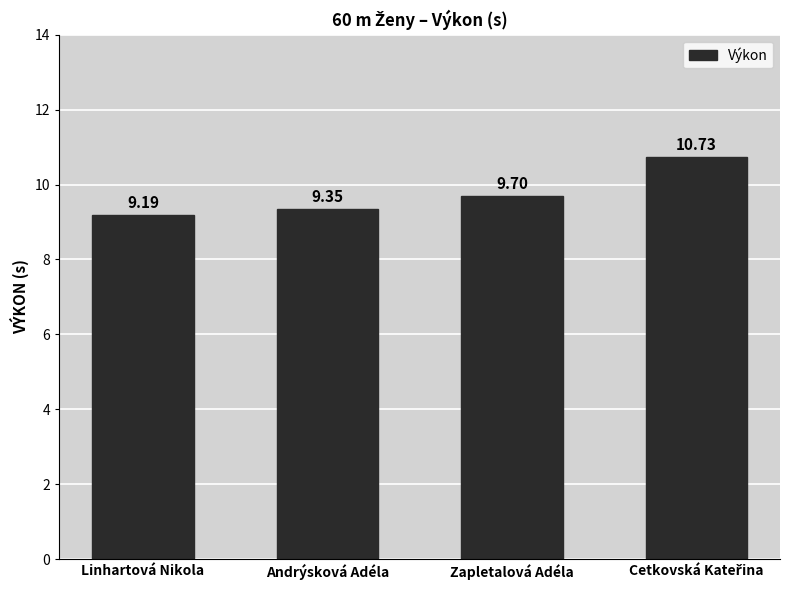

What is the sum of all values?

39.0